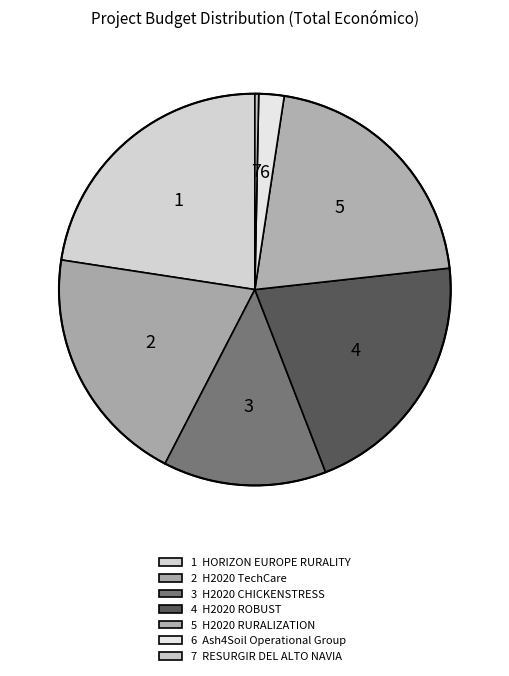

How many segments does this pie chart have?

7